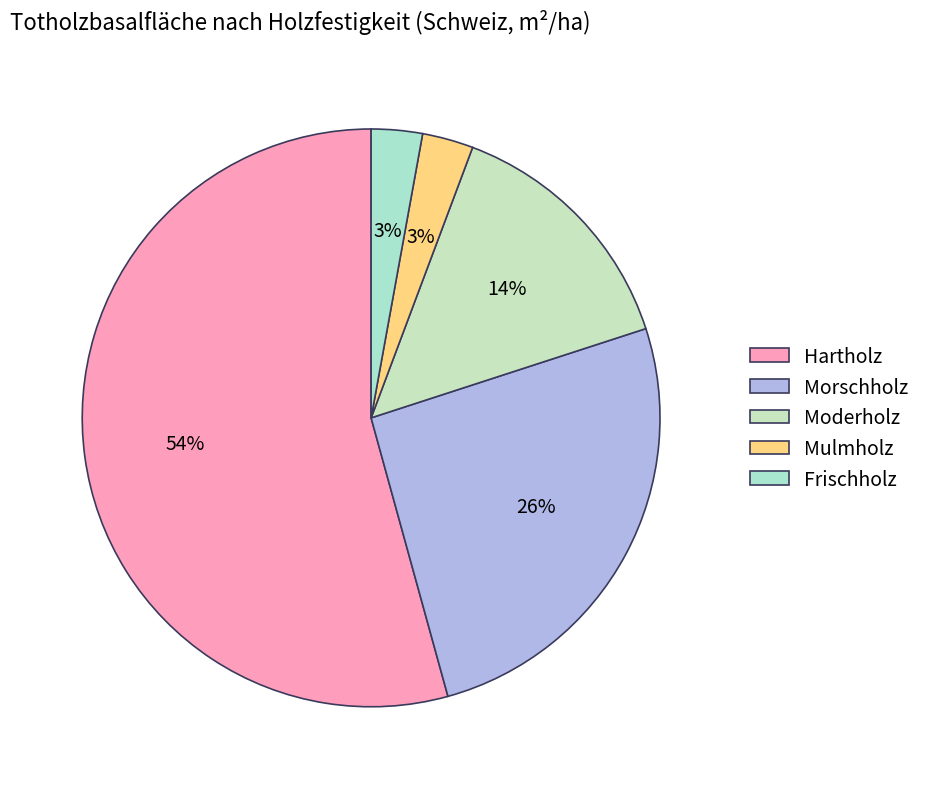

How many segments does this pie chart have?

5